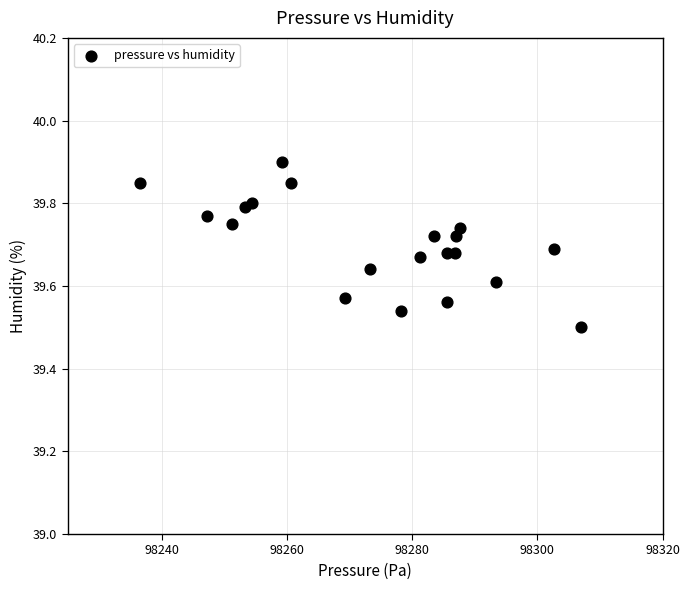

What is the range of X values (max minus min)?

70.4